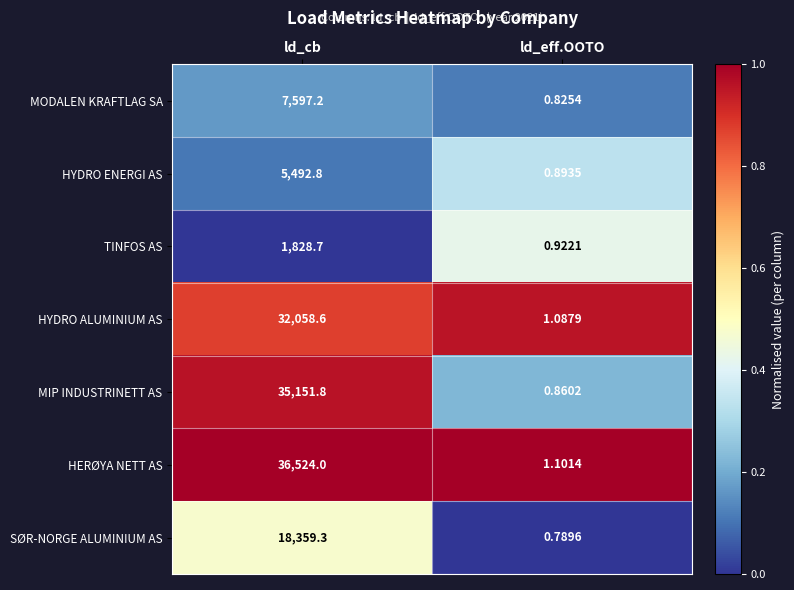

Which category has the highest value across all series?

ld_cb